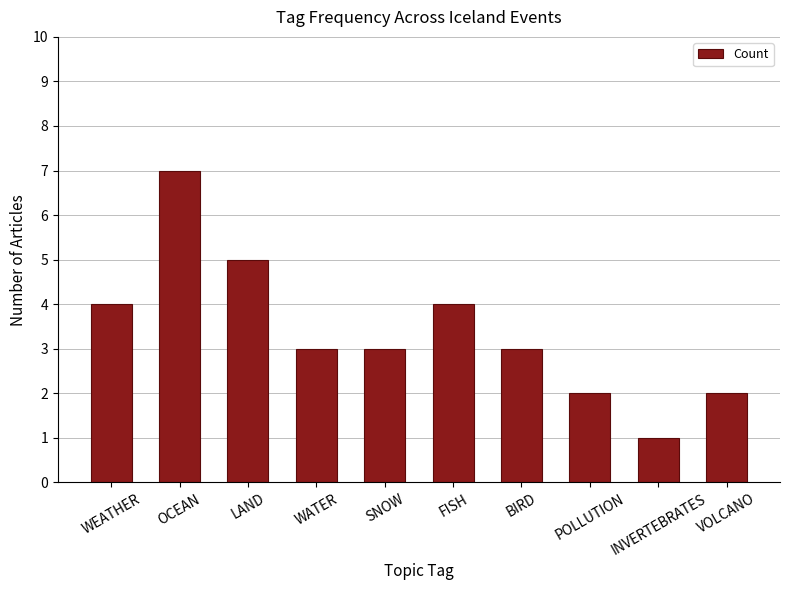

Is it true that the value at WEATHER is 7?

False